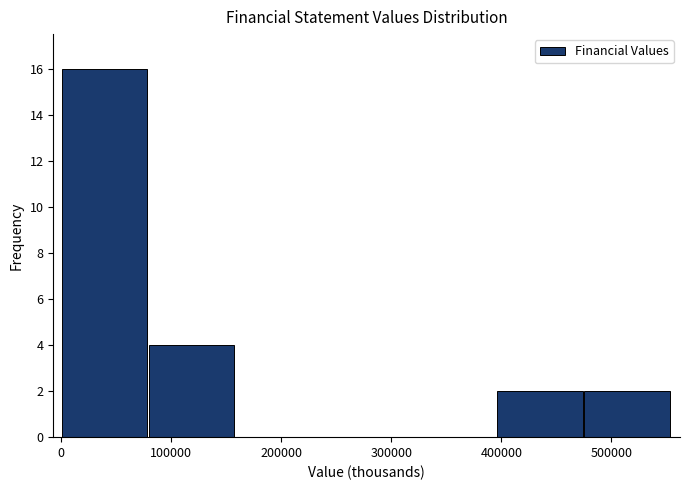

What is the height of the bar covering 80000 to 160000 on the x-axis? Neither the bar edges nor the heights are printed on the chart, so give them approximately, as read against the axes.

4